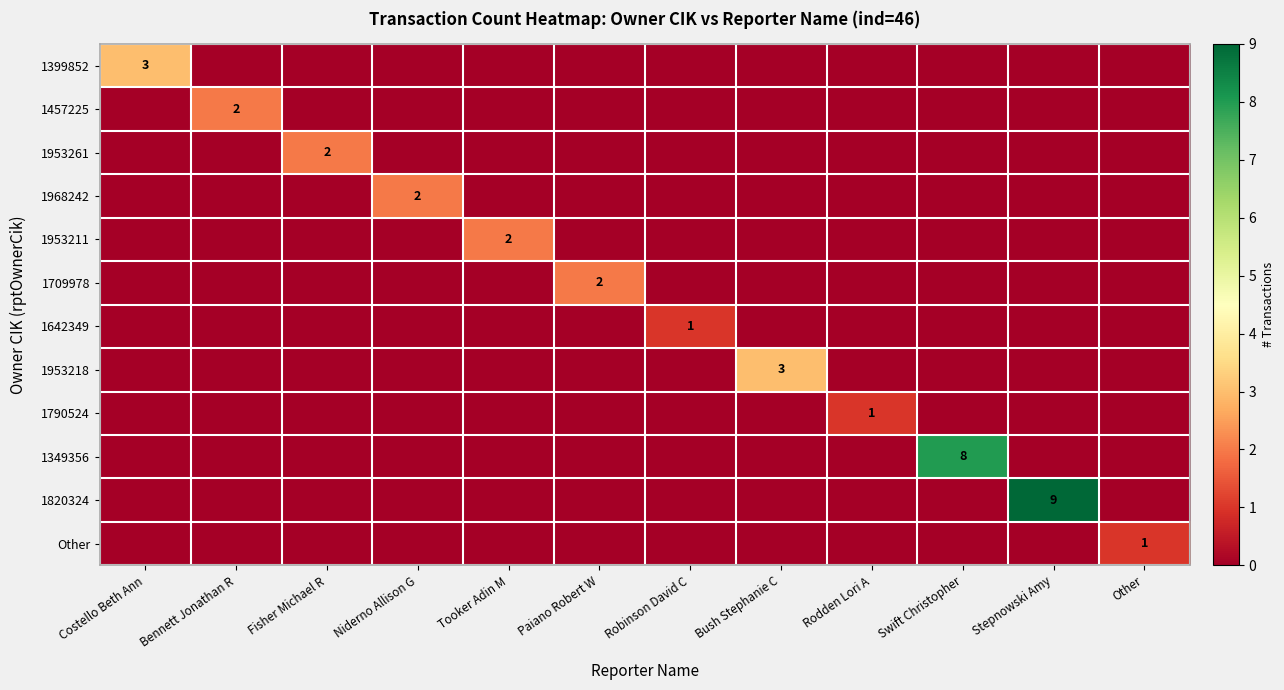

The value of 1953218 at Bush Stephanie C is 4. True or false?

False